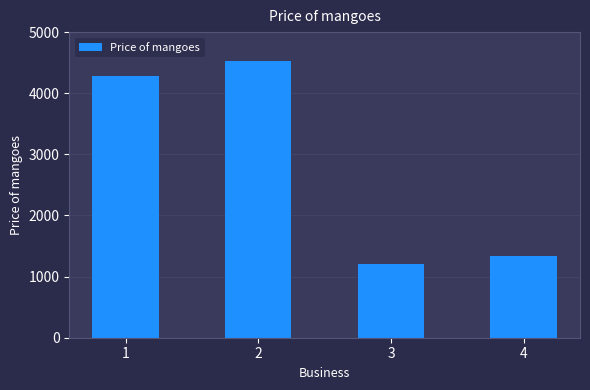

Reading right to left, list all the values displayed in this chart.

1330	1206	4535	4279